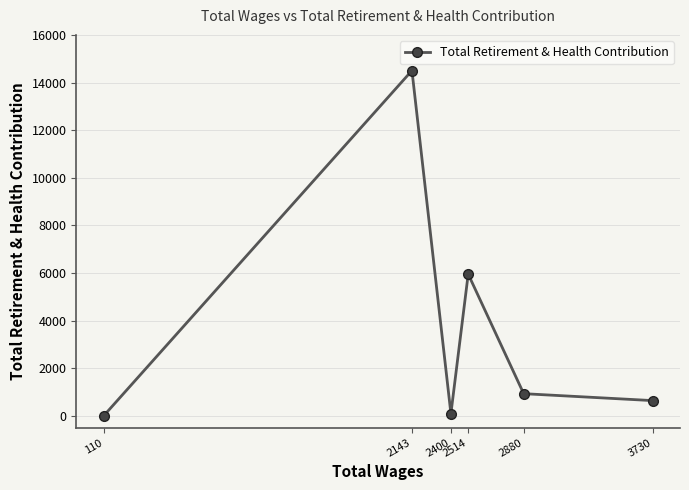

Reading right to left, transcribe all the data shown in this chart.

3730=638	2880=929	2514=5951	2400=90	2143=14501	110=0